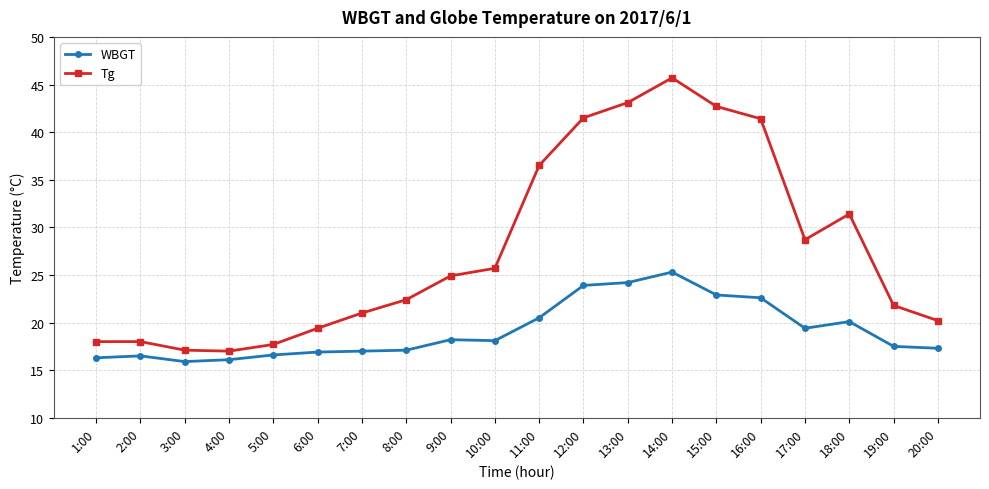

What is the maximum value for Tg?

45.7